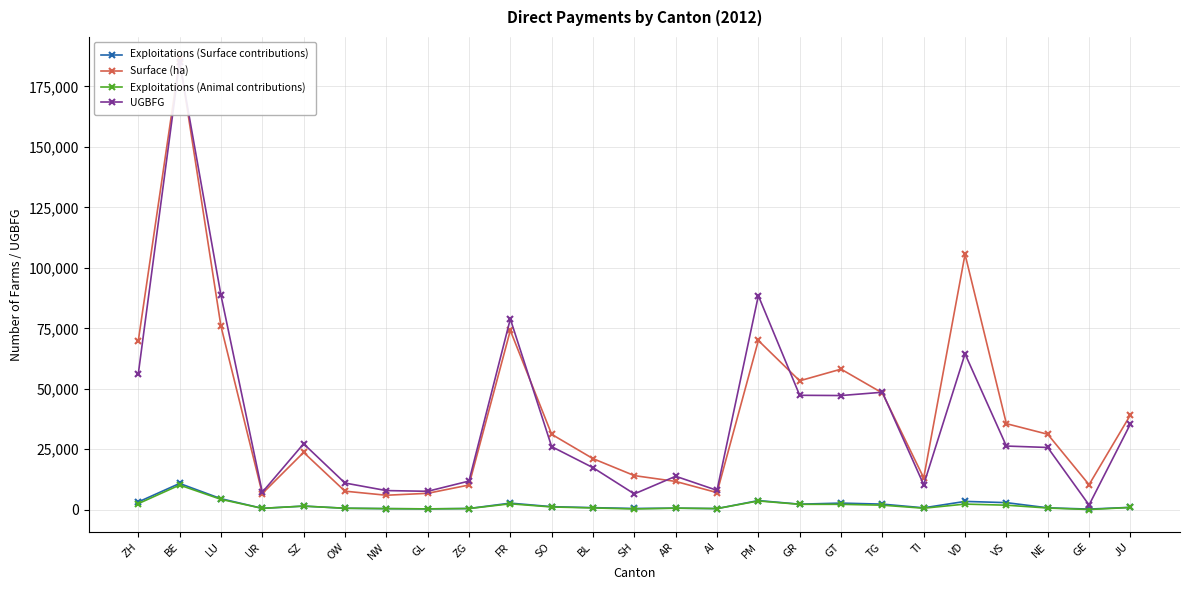

What is the label of the 19th point from the left?

TG